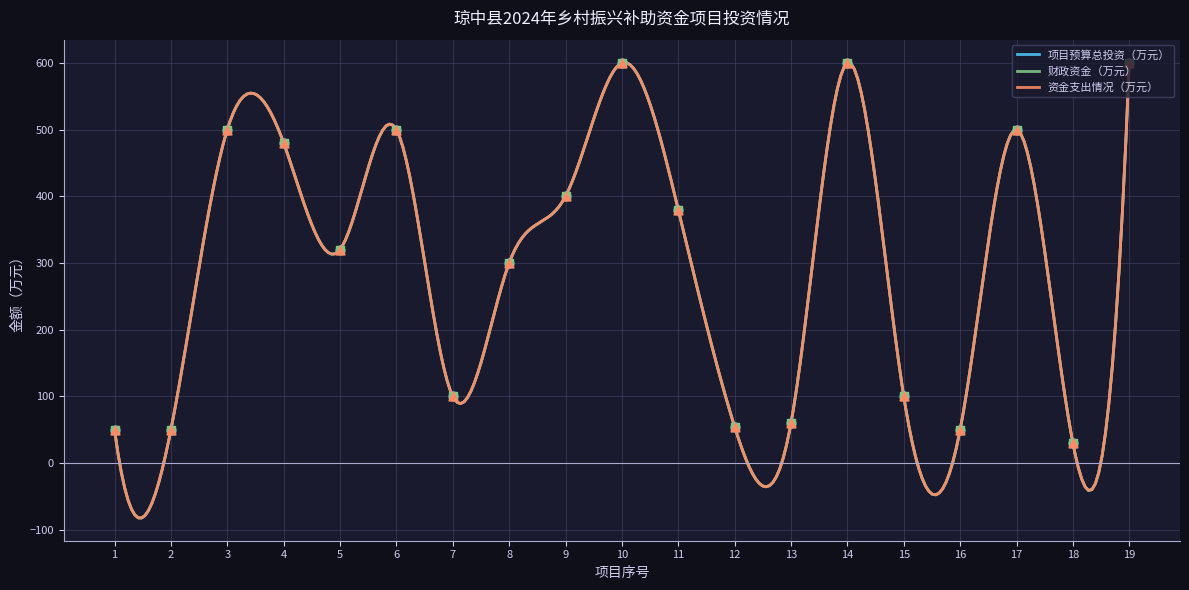

At which category is the sum across all series the highest?

10